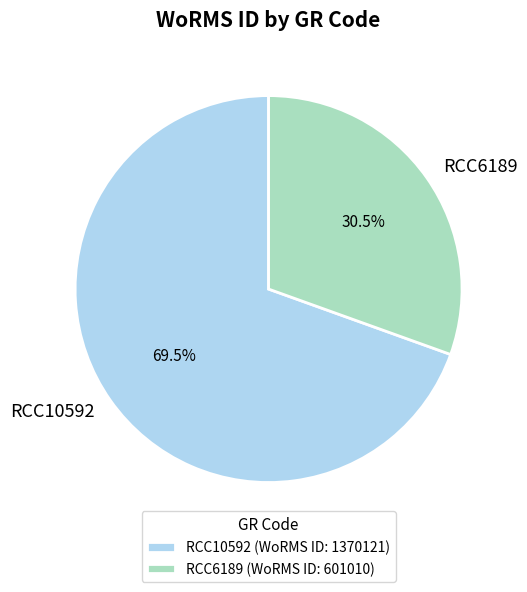

To the nearest percent, what is the average slice percentage?

50%